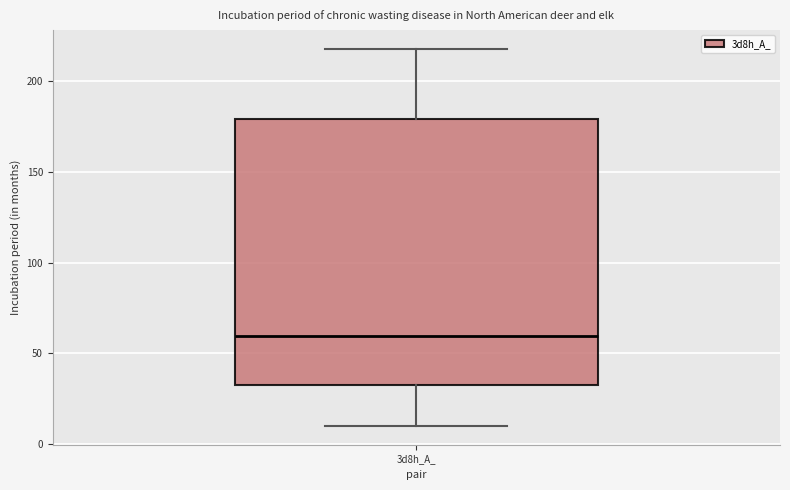

Where does the lower whisker of the box for 3d8h_A_ end on the y-axis? The values are not printed on the chart, so give them approximately, as read against the axis.

10